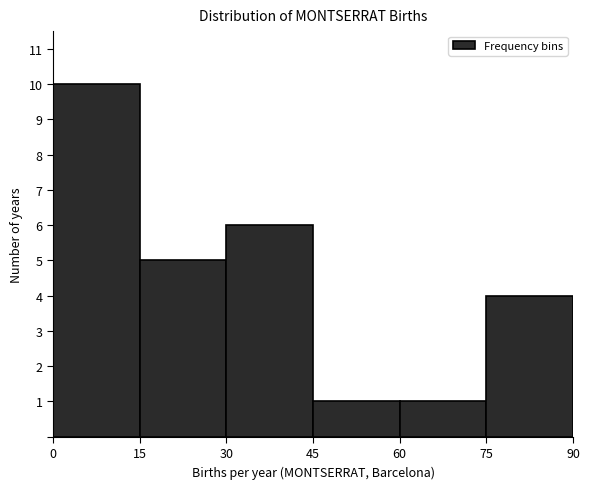

How tall is the bar that spans 15 to 30 on the x-axis? The values are not printed on the chart, so give them approximately, as read against the axis.

5